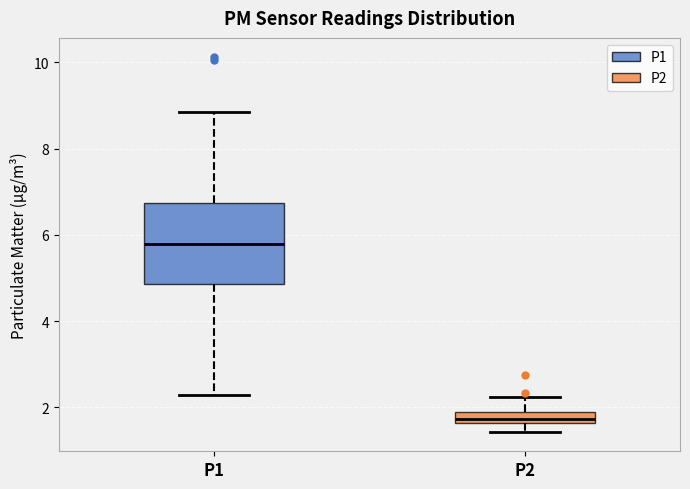

Where is the lower edge of the box for P1 on the y-axis? The values are not printed on the chart, so give them approximately, as read against the axis.

4.8